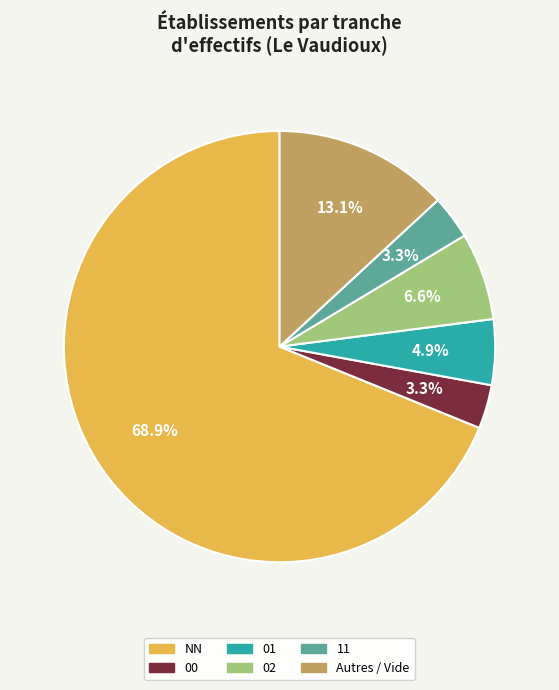

Is there a majority slice in this chart?

Yes